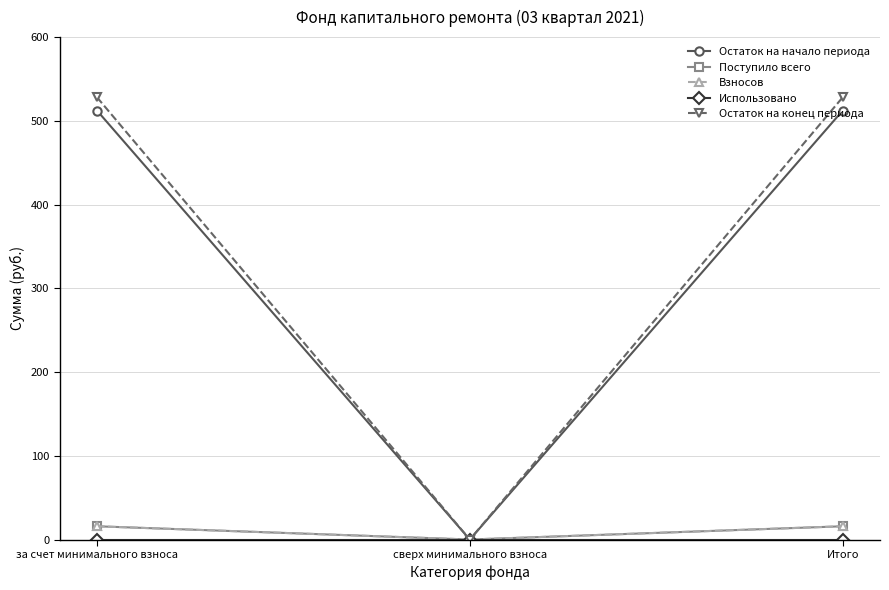

At how many categories does at least one series exceed 284?

2